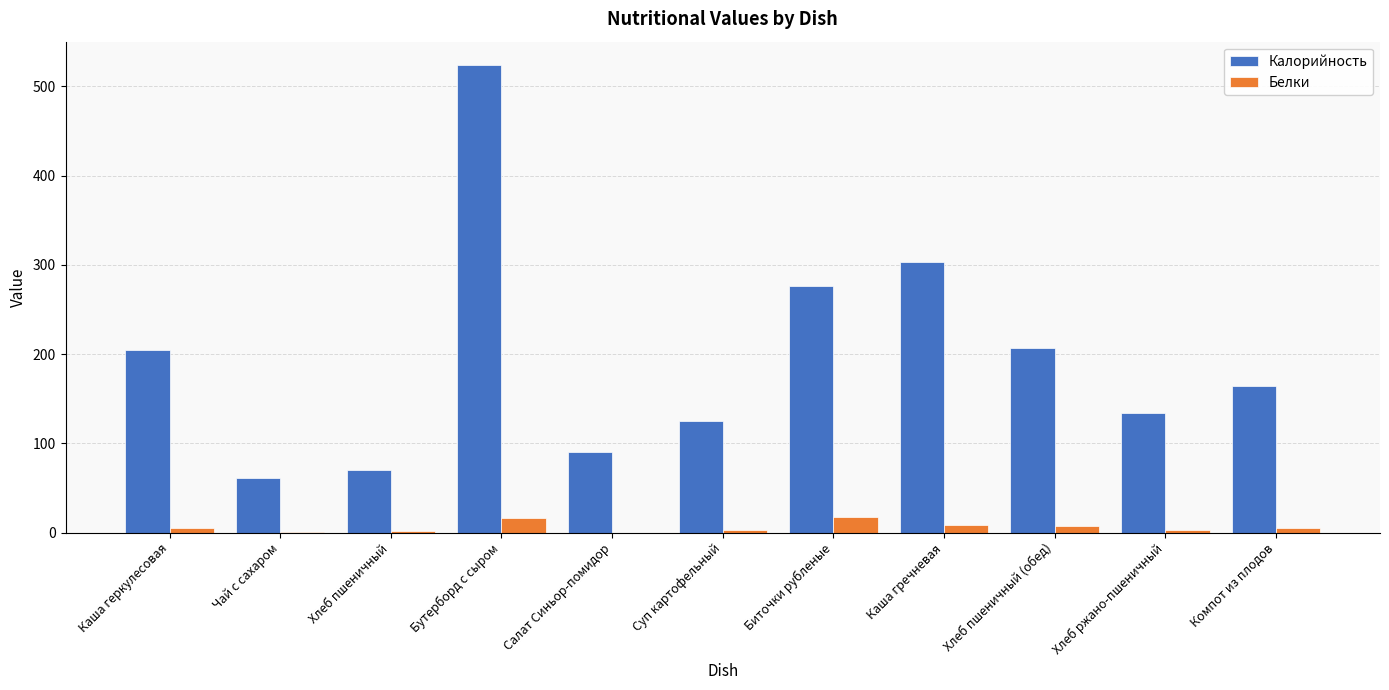

At which category is the sum across all series the highest?

Бутерборд с сыром